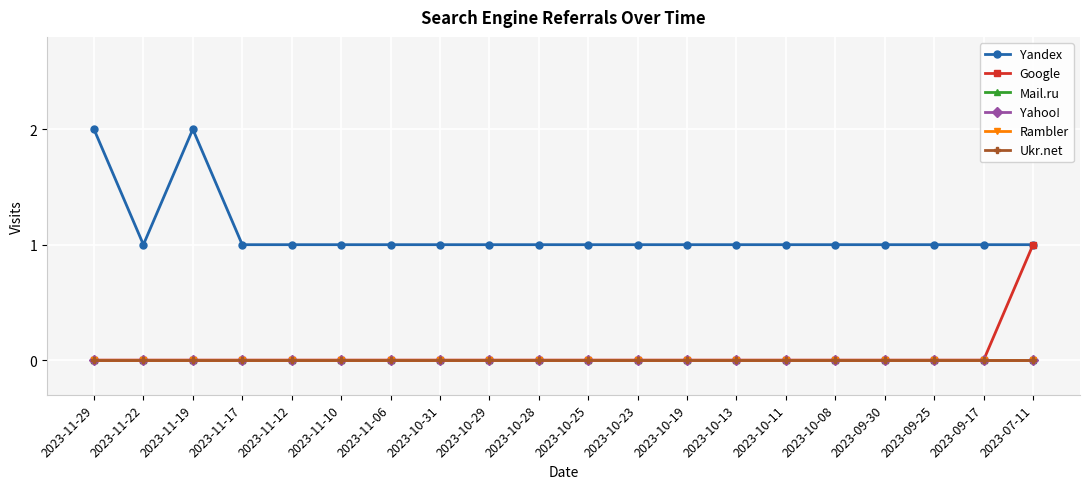

Reading right to left, list all the values displayed in this chart.

Yandex: 1	1	1	1	1	1	1	1	1	1	1	1	1	1	1	1	1	2	1	2
Google: 1	0	0	0	0	0	0	0	0	0	0	0	0	0	0	0	0	0	0	0
Mail.ru: 0	0	0	0	0	0	0	0	0	0	0	0	0	0	0	0	0	0	0	0
Yahoo!: 0	0	0	0	0	0	0	0	0	0	0	0	0	0	0	0	0	0	0	0
Rambler: 0	0	0	0	0	0	0	0	0	0	0	0	0	0	0	0	0	0	0	0
Ukr.net: 0	0	0	0	0	0	0	0	0	0	0	0	0	0	0	0	0	0	0	0